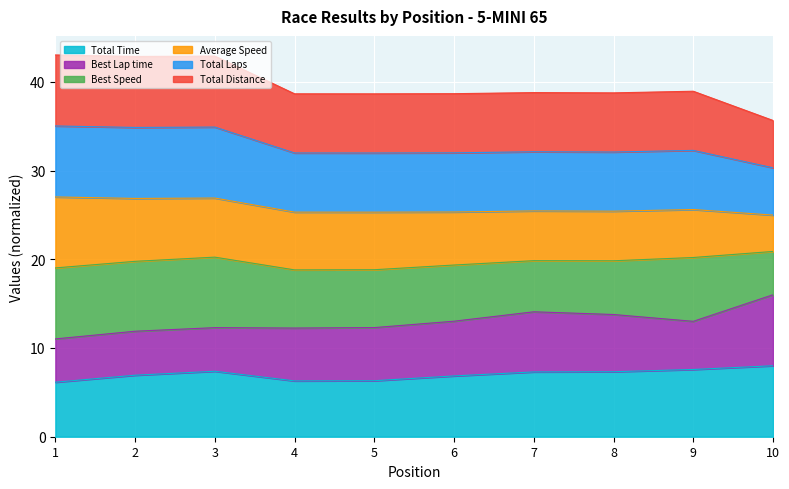

What is the difference between the second highest and second lowest values in the Total Distance series?

2.9